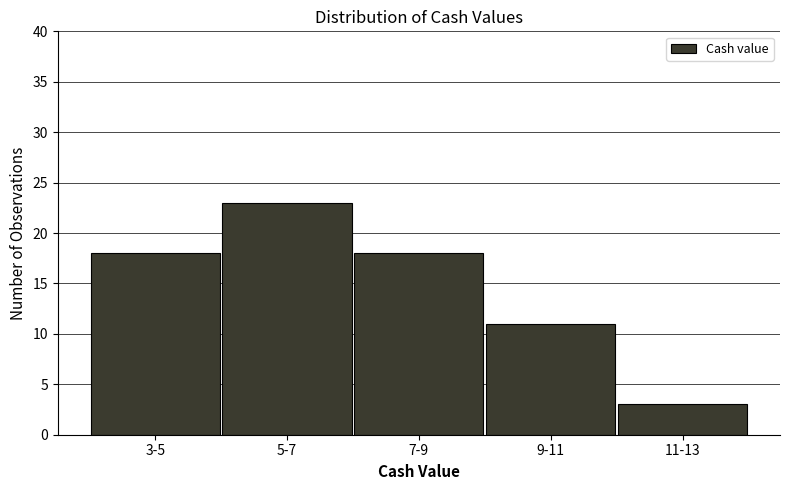

Reading left to right, what are all the values shown in this chart?

3-5=18	5-7=23	7-9=18	9-11=11	11-13=3